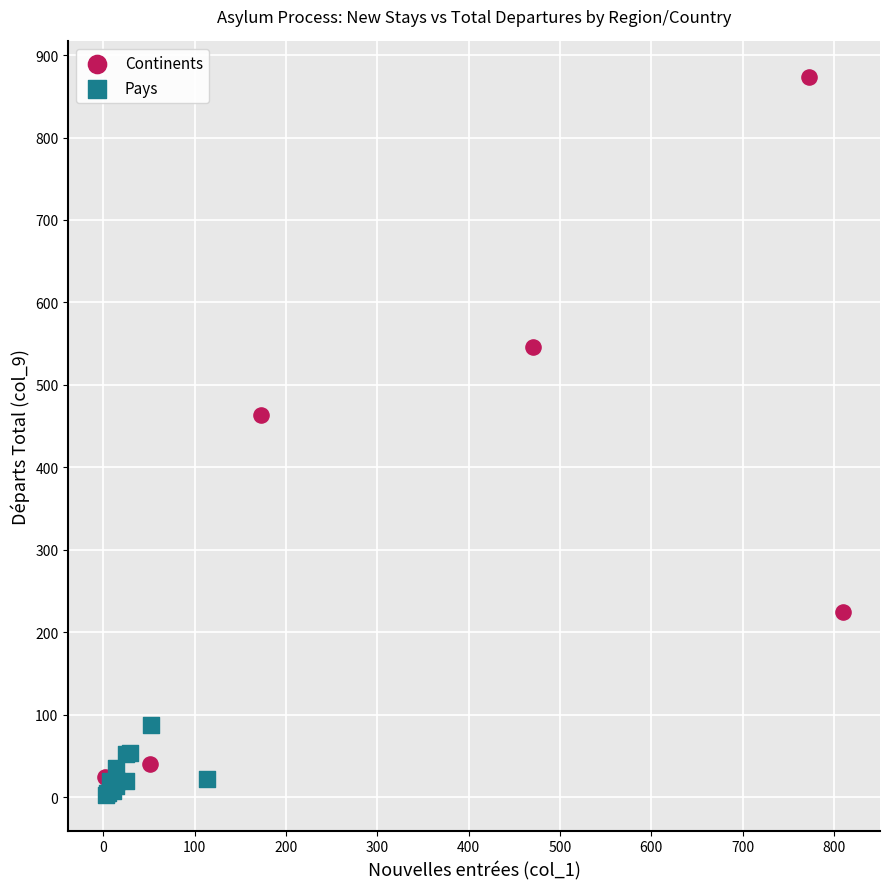

Which series has the largest Y range (max minus min)?

Continents